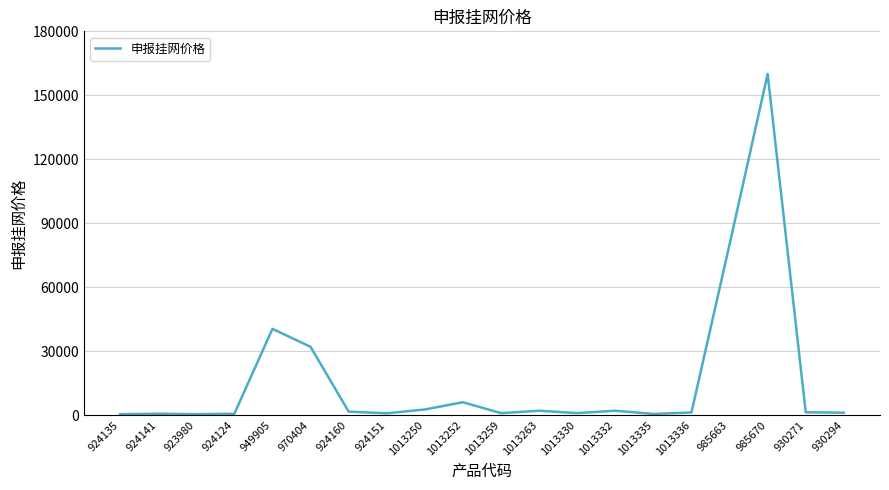

What is the greatest value displayed?

160000.0